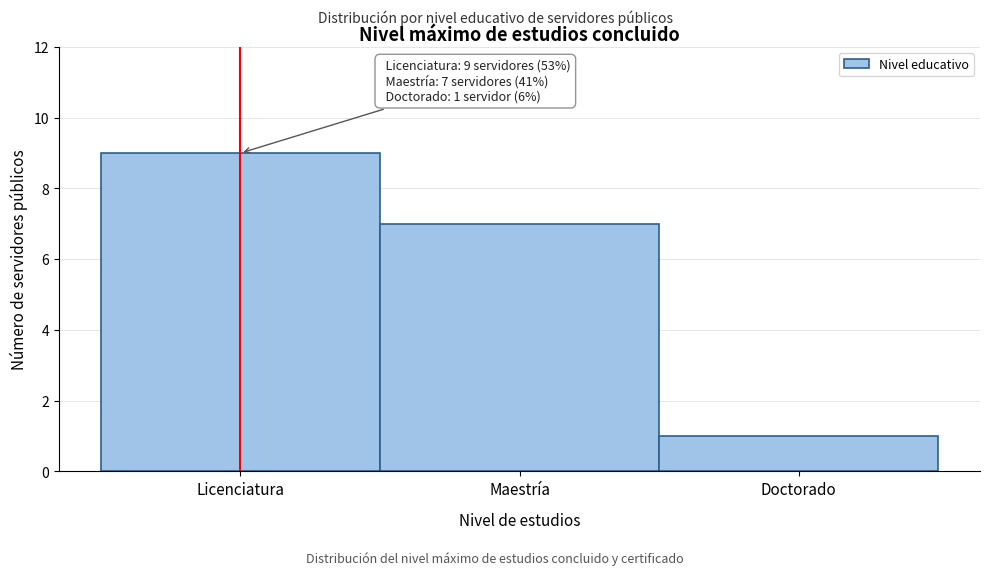

Reading left to right, transcribe all the data shown in this chart.

Licenciatura=9	Maestría=7	Doctorado=1